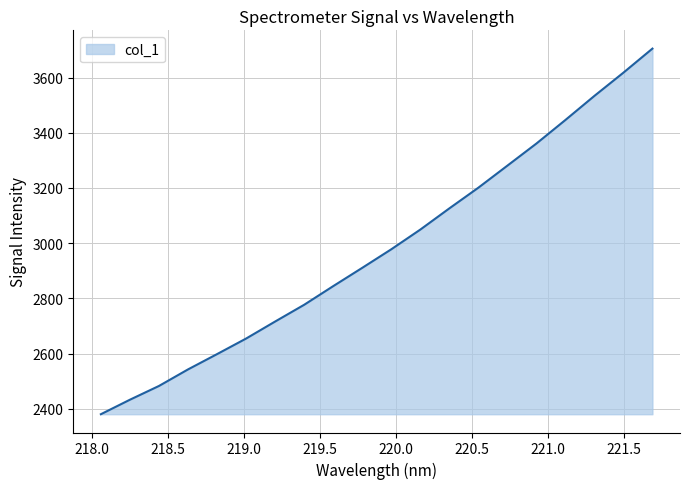

What is the minimum value shown in the chart?

2380.0